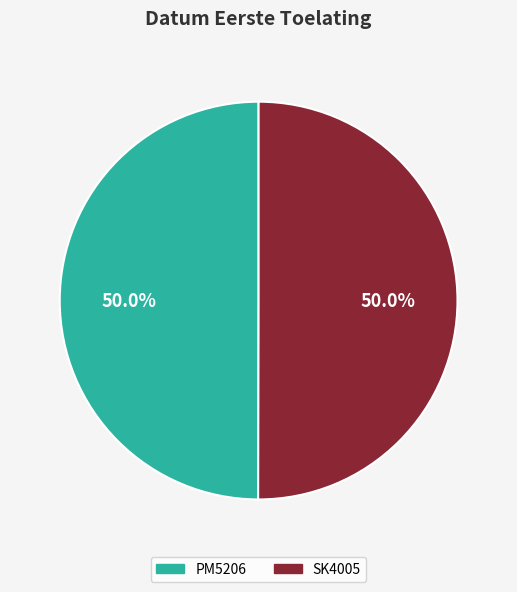

What percentage is NOT represented by SK4005?

50.0%